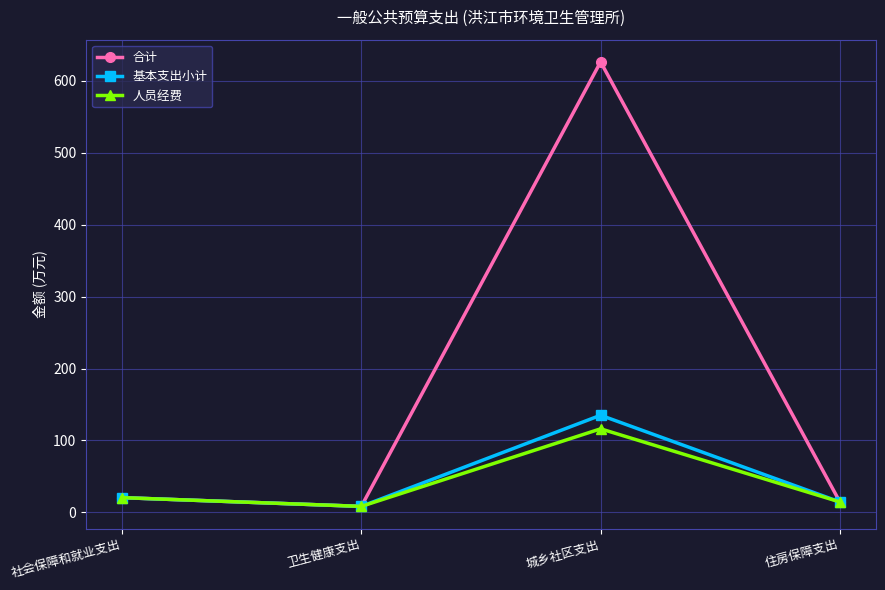

Which series has the largest total across all categories?

合计